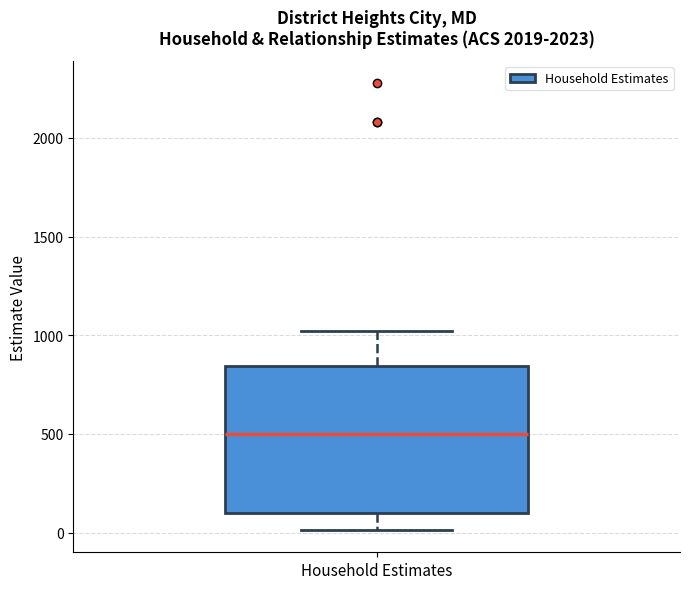

Transcribe this box plot: give where the median line is, the range the box spans, and where the two whiskers end, as read against the y-axis. The values are not printed on the chart, so give them approximately, as read against the axis.

median 500, box 100 to 850, whiskers 0 to 1000